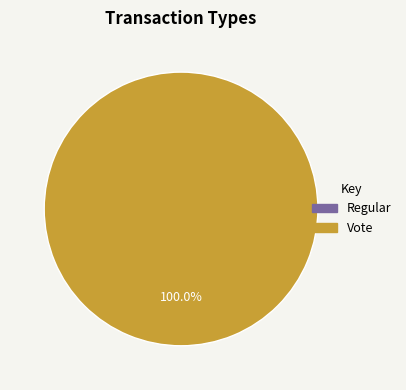

How many segments does this pie chart have?

2